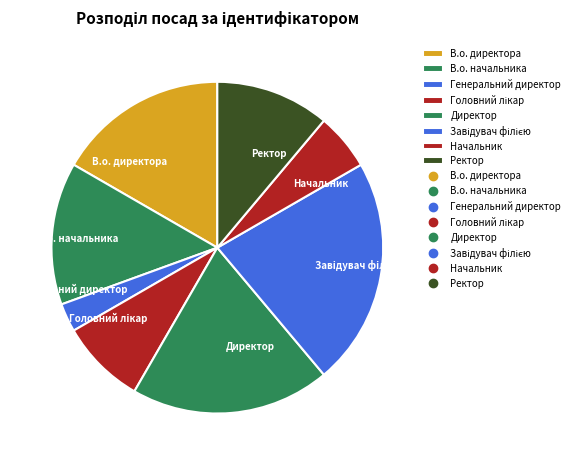

Does any single category account for the majority?

No